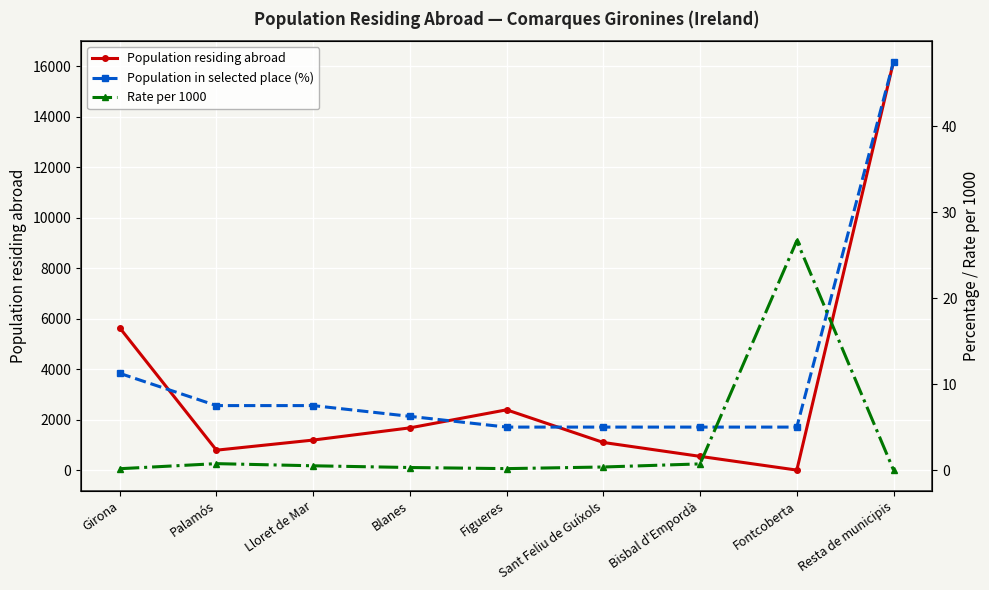

Is it true that Rate per 1000 equals 0.0 at Resta de municipis?

True